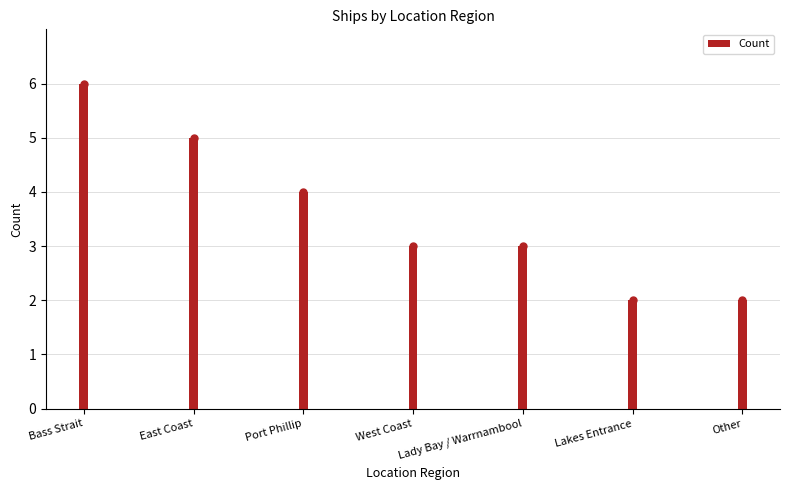

Reading left to right, extract all data points from this chart.

6	5	4	3	3	2	2